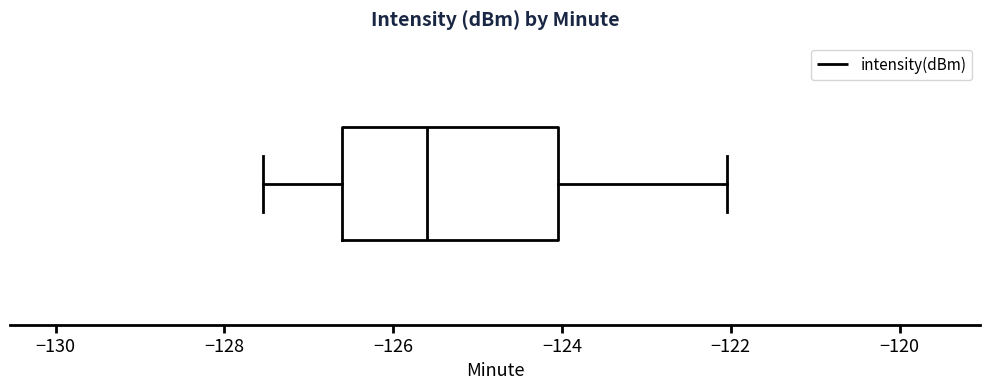

Read this box plot against the x-axis: the position of the median line, the range covered by the box, and the ends of both whiskers. The values are not printed on the chart, so give them approximately, as read against the axis.

median -125.6, box -126.6 to -124.0, whiskers -127.6 to -122.0